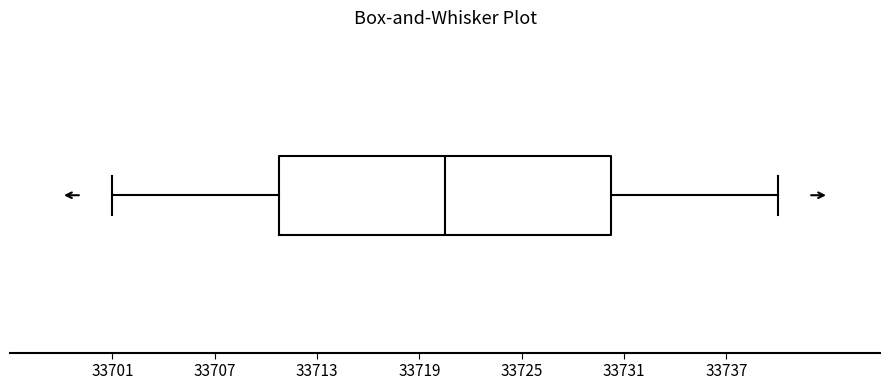

Read this box plot against the x-axis: the position of the median line, the range covered by the box, and the ends of both whiskers. The values are not printed on the chart, so give them approximately, as read against the axis.

median 33721, box 33711 to 33730, whiskers 33701 to 33740